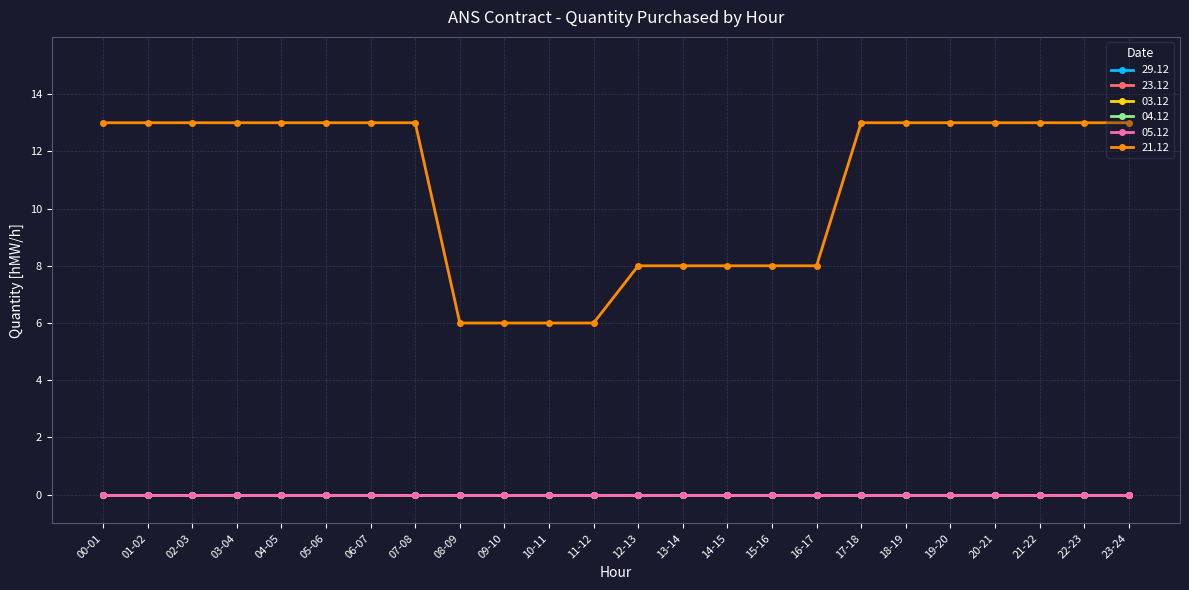

At how many categories does at least one series exceed 6?

20